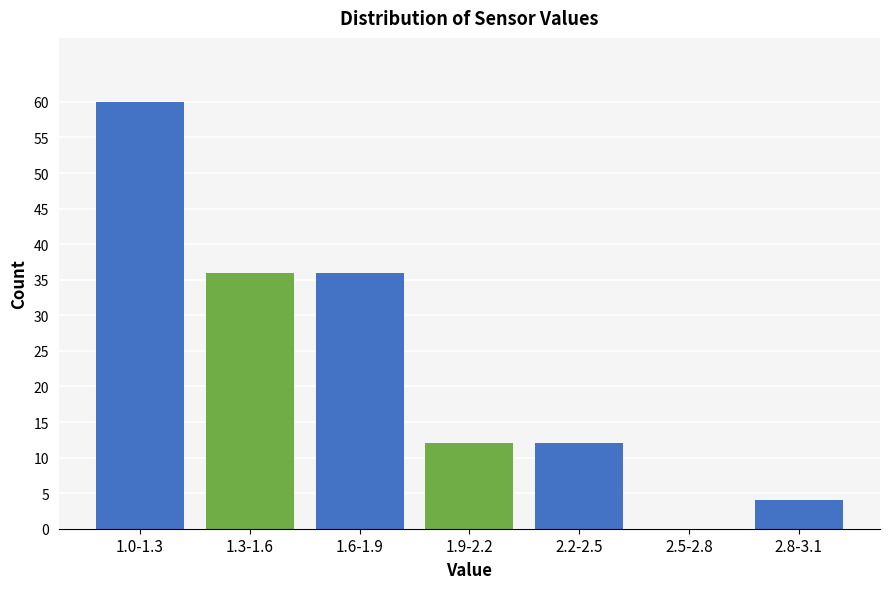

Reading left to right, what are all the values shown in this chart?

1.0-1.3=60	1.3-1.6=36	1.6-1.9=36	1.9-2.2=12	2.2-2.5=12	2.5-2.8=0	2.8-3.1=4